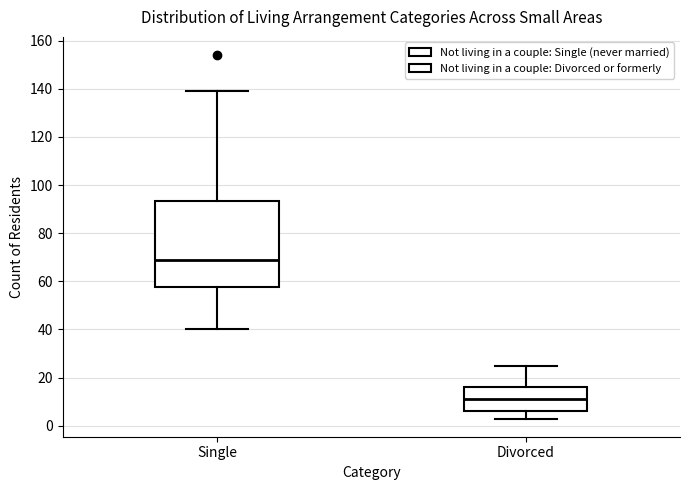

Which box's median line is the highest?

Single